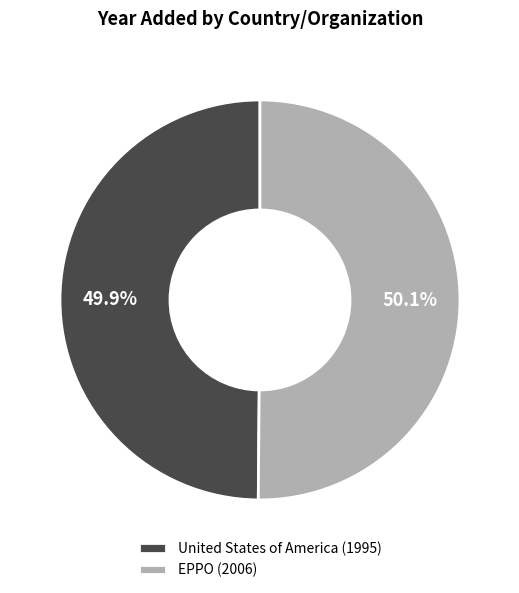

Count the number of slices in the pie.

2